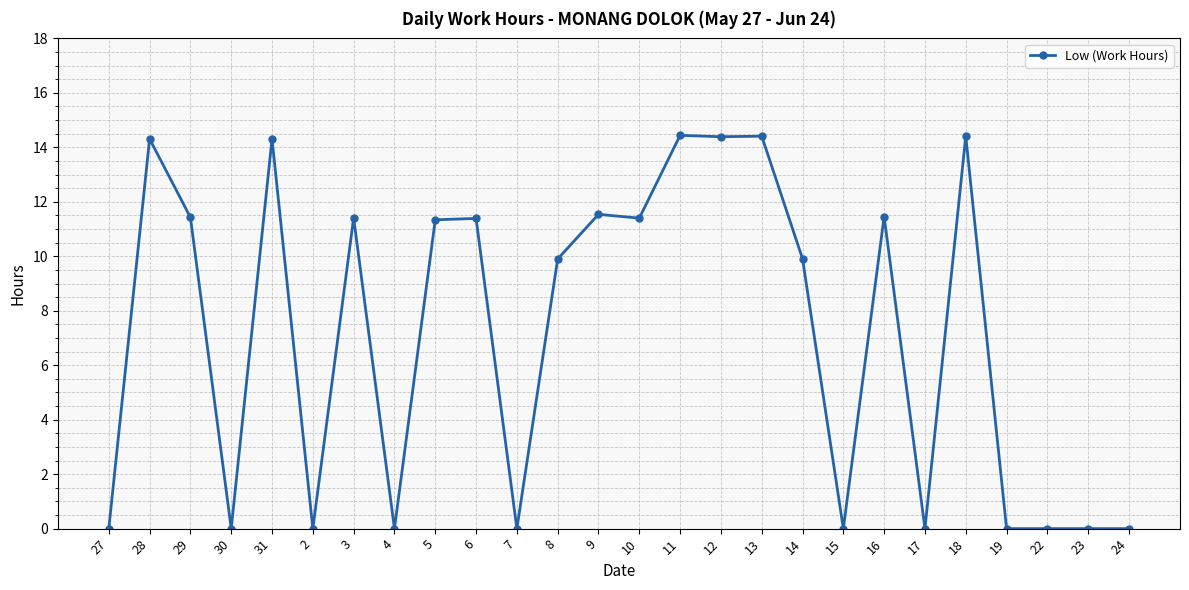

Where is the first local maximum?

28